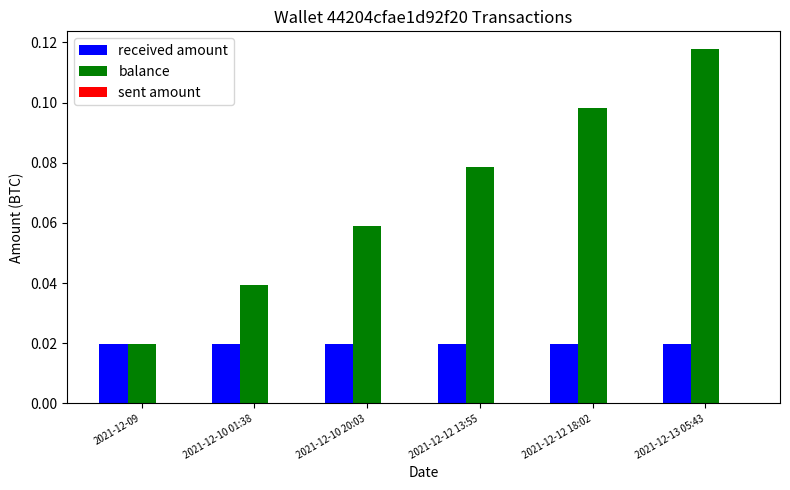

What is the label of the 6th bar from the right?

2021-12-09